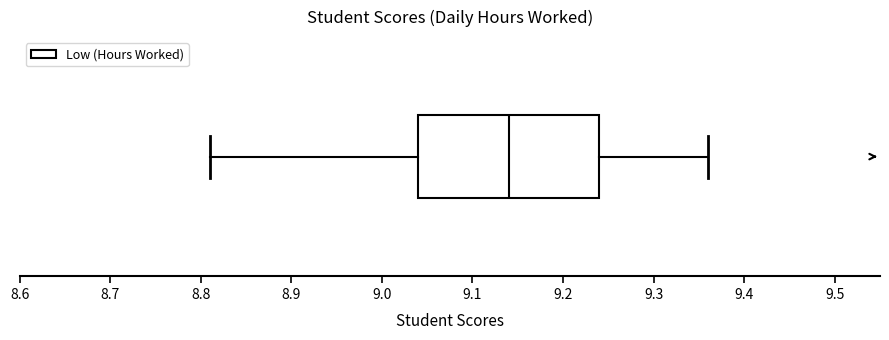

Transcribe this box plot: give where the median line is, the range the box spans, and where the two whiskers end, as read against the x-axis. The values are not printed on the chart, so give them approximately, as read against the axis.

median 9.14, box 9.04 to 9.24, whiskers 8.81 to 9.36